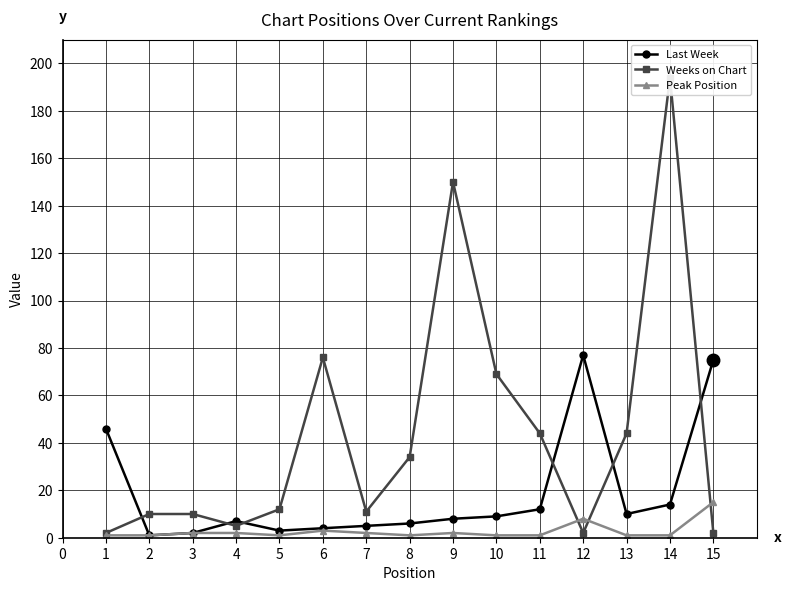

Reading left to right, transcribe all the data shown in this chart.

Last Week: 46	1	2	7	3	4	5	6	8	9	12	77	10	14	75
Weeks on Chart: 2	10	10	5	12	76	11	34	150	69	44	2	44	194	2
Peak Position: 1	1	2	2	1	3	2	1	2	1	1	8	1	1	15